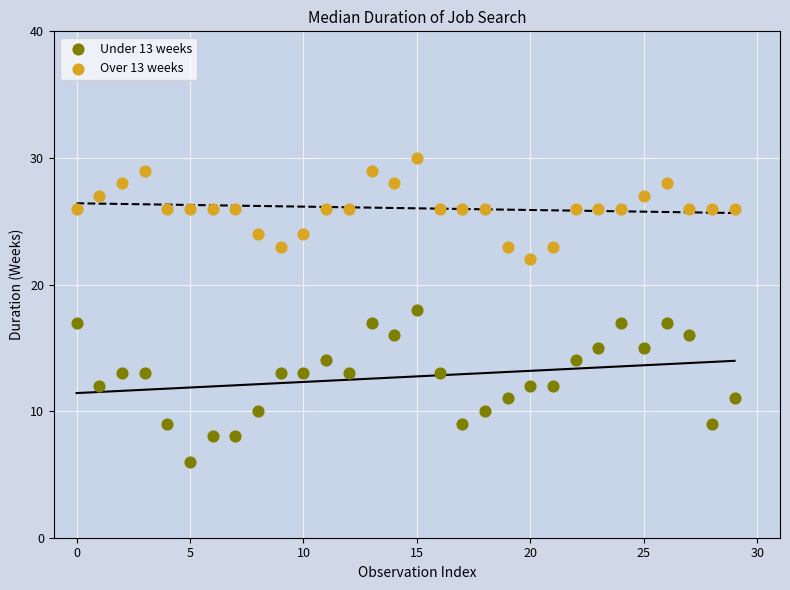

Which series reaches the maximum Y coordinate?

Over 13 weeks